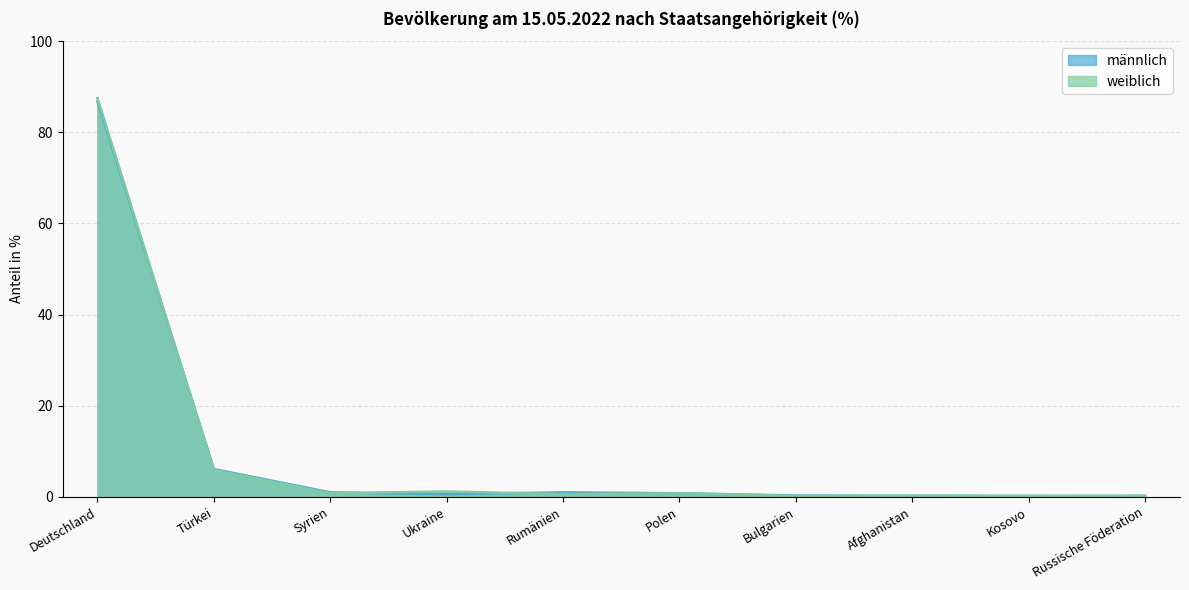

Which series changed the most between Kosovo and Russische Föderation?

männlich